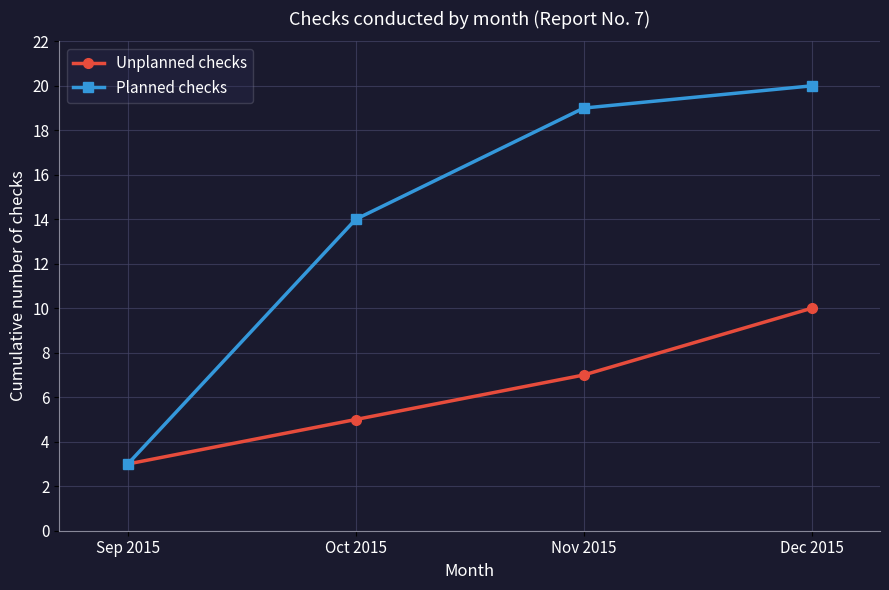

What is the spread (max minus min) of values at Dec 2015?

10